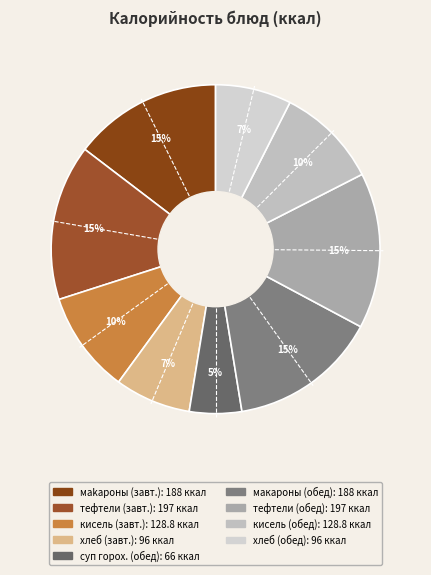

Count the number of slices in the pie.

9